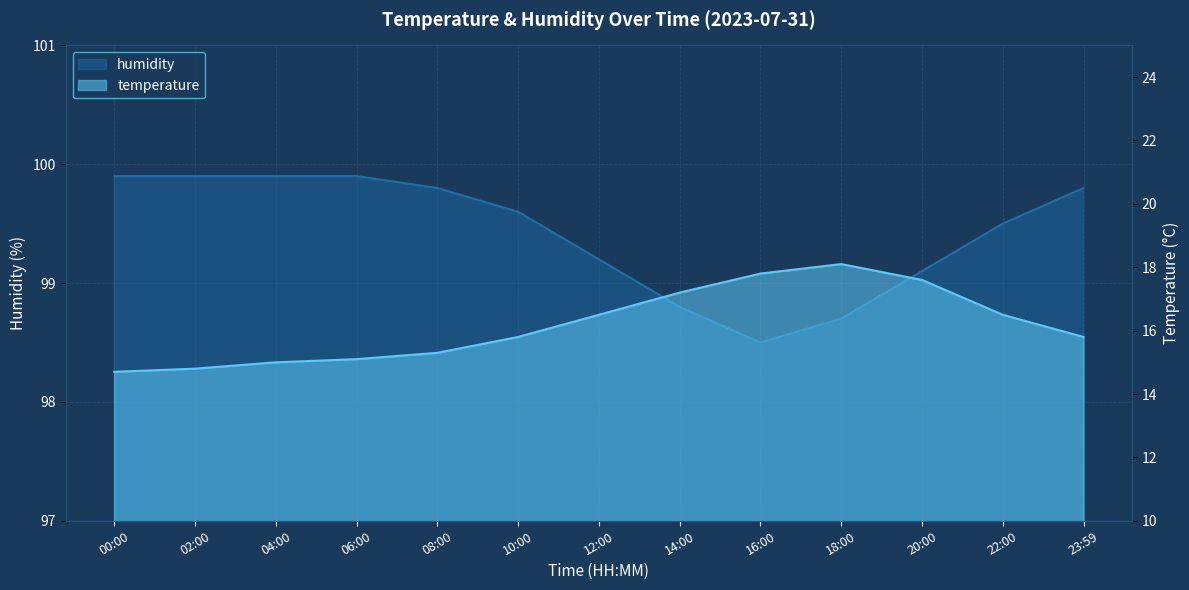

List the series in order of their peak value, highest first.

humidity, temperature